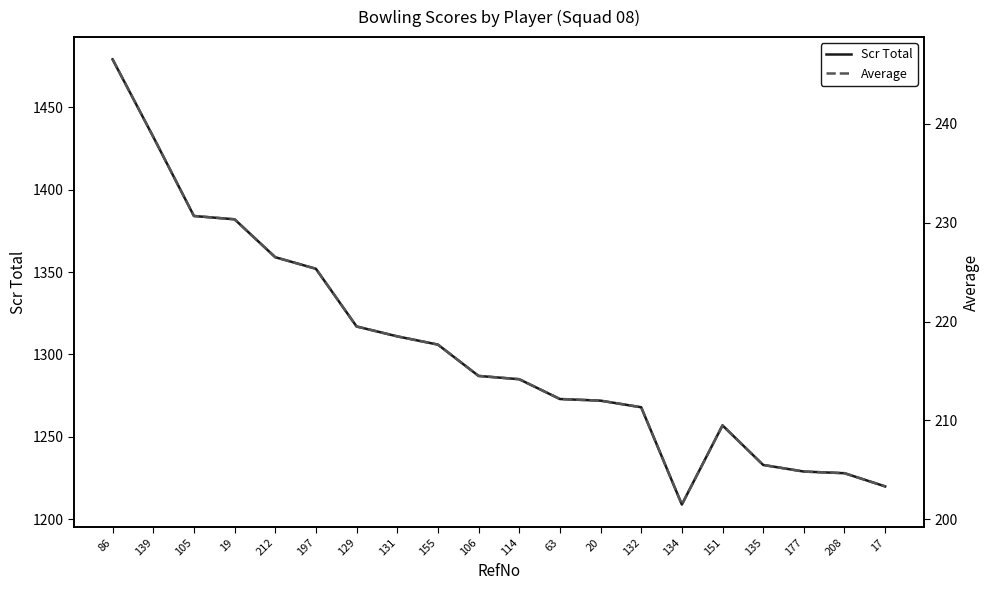

Is the value of Scr Total at 155 greater than the value of Average at 151?

Yes